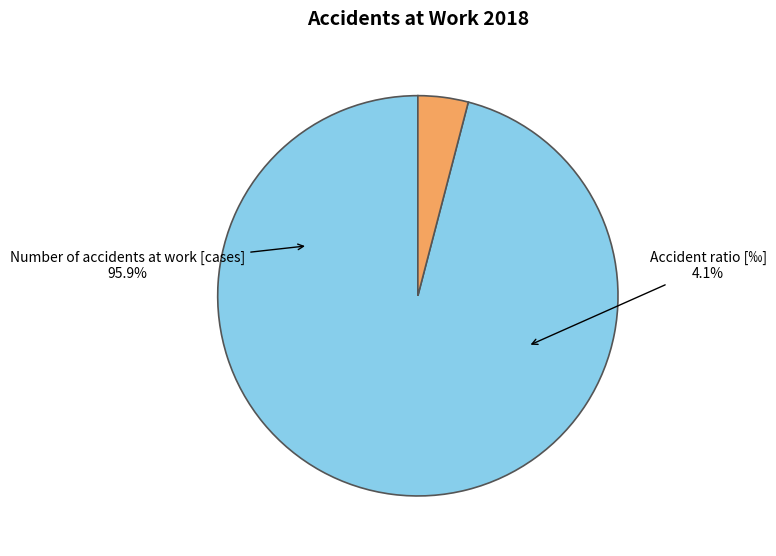

What is the total percentage of Accident ratio [‰] and Number of accidents at work [cases]?

100.0%